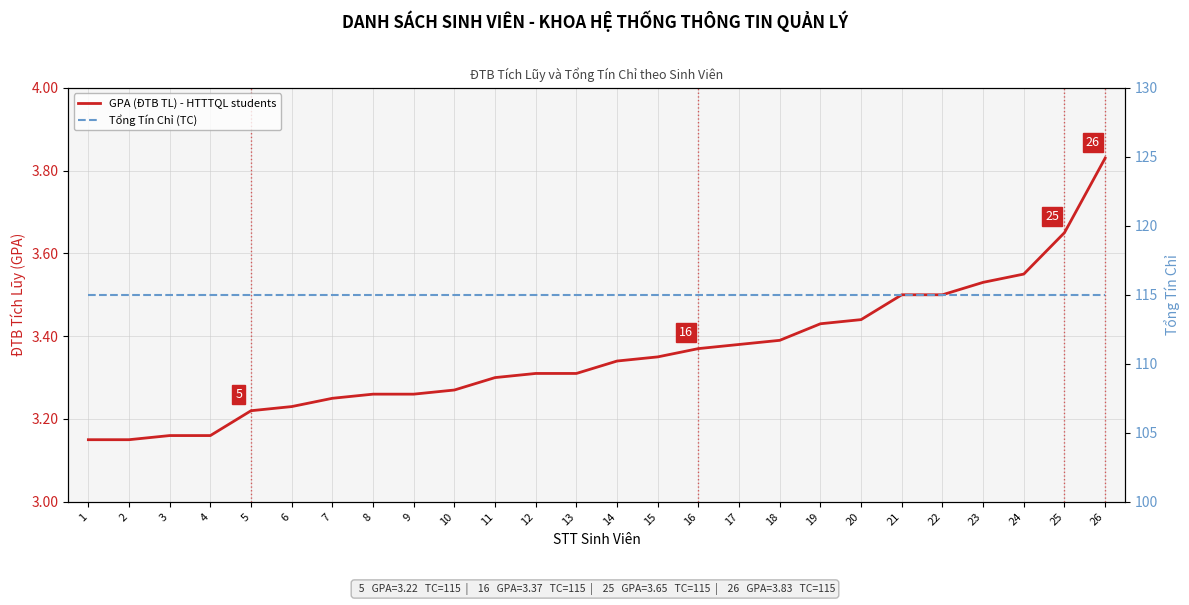

Reading right to left, list all the values displayed in this chart.

GPA (ĐTB TL) - HTTTQL students: 26=3.8	25=3.6	24=3.5	23=3.5	22=3.5	21=3.5	20=3.4	19=3.4	18=3.4	17=3.4	16=3.4	15=3.4	14=3.3	13=3.3	12=3.3	11=3.3	10=3.3	9=3.3	8=3.3	7=3.2	6=3.2	5=3.2	4=3.2	3=3.2	2=3.1	1=3.1
Tổng Tín Chỉ (TC): 26=115.0	25=115.0	24=115.0	23=115.0	22=115.0	21=115.0	20=115.0	19=115.0	18=115.0	17=115.0	16=115.0	15=115.0	14=115.0	13=115.0	12=115.0	11=115.0	10=115.0	9=115.0	8=115.0	7=115.0	6=115.0	5=115.0	4=115.0	3=115.0	2=115.0	1=115.0